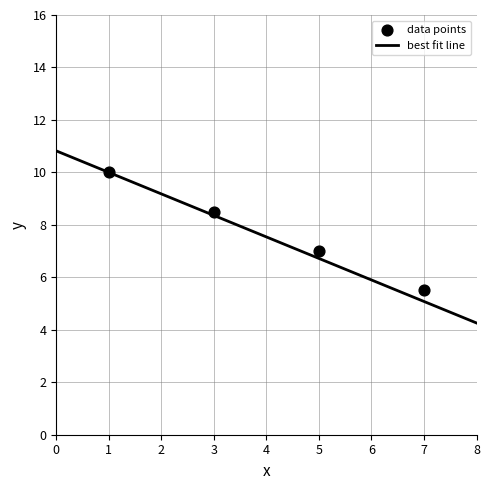

What is the range of Y values (max minus min)?

4.5